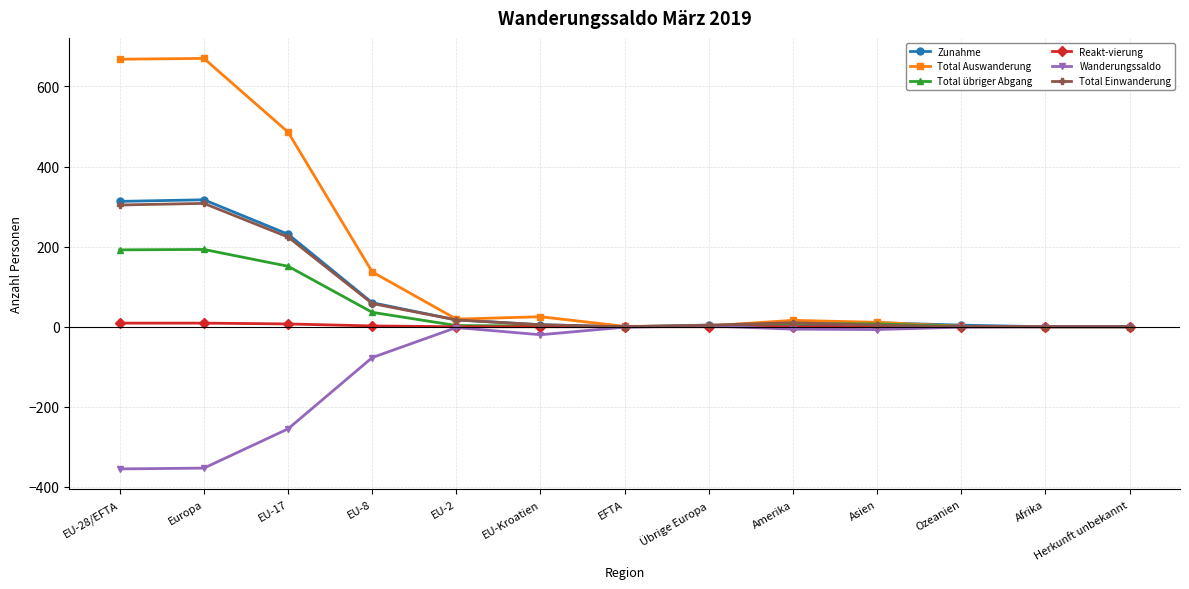

Which series has the largest range (max minus min)?

Total Auswanderung